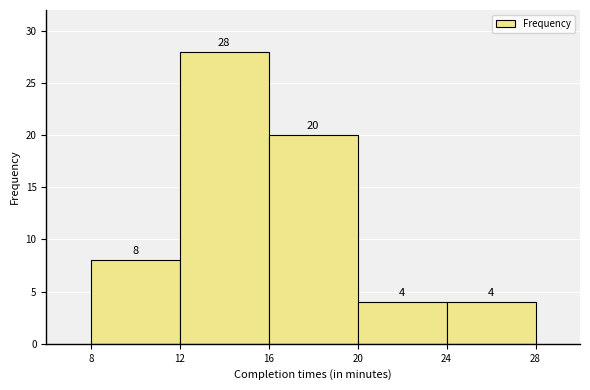

How tall is the bar that spans 12 to 16 on the x-axis?

28